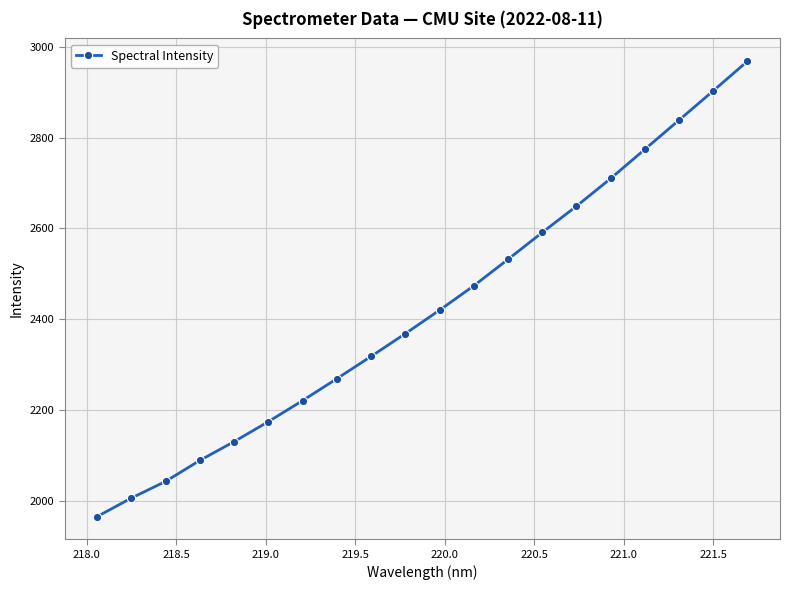

What is the value of the 18th point from the left?

2838.4